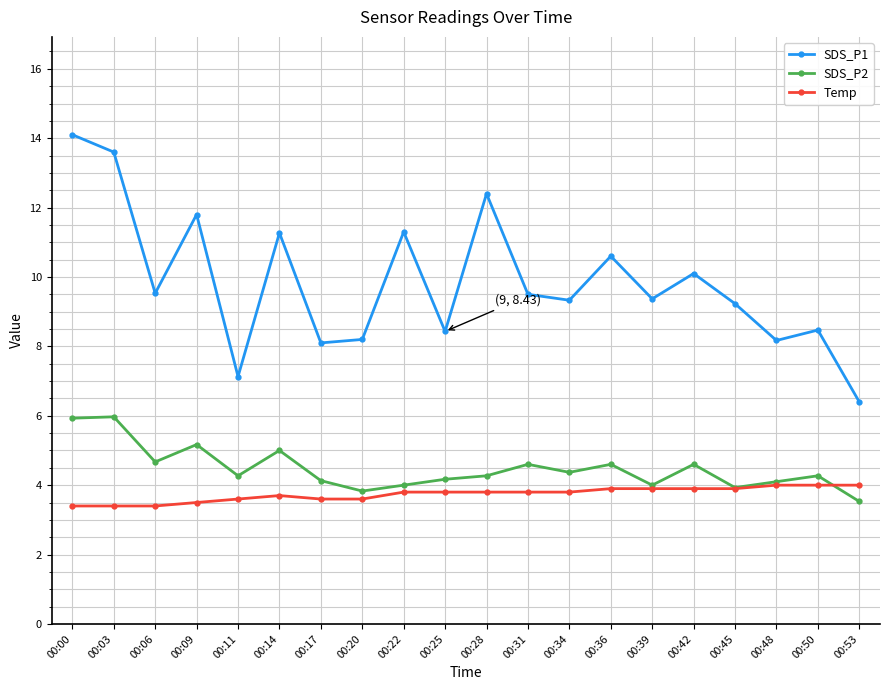

What is the value of the Temp point at the 18th from the left?

4.0